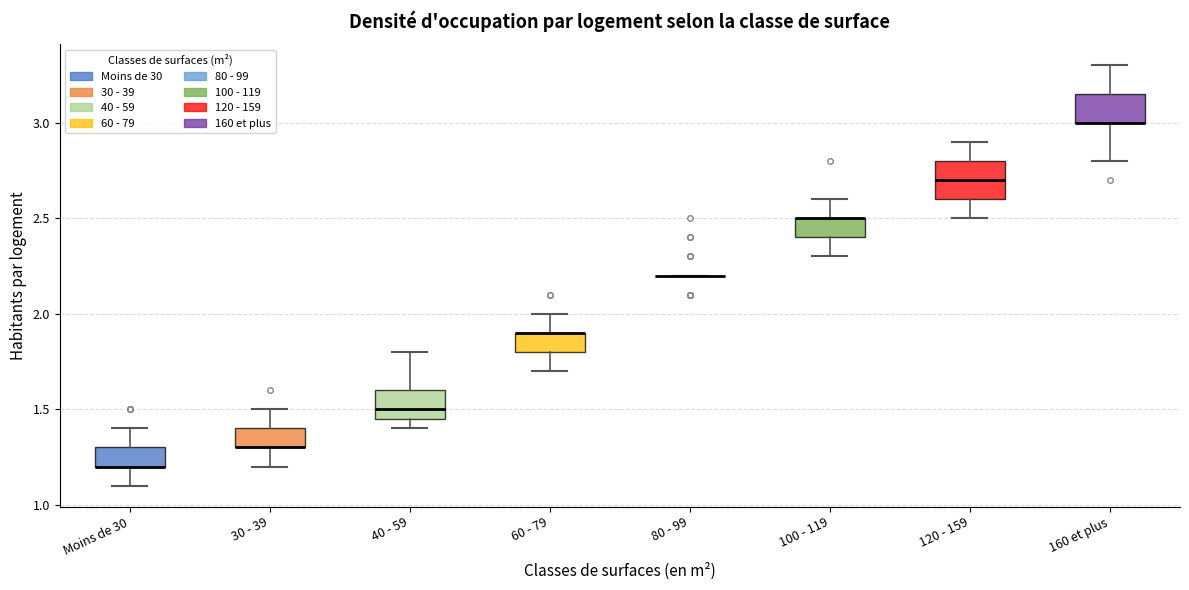

Where does the upper whisker of the box for 60 - 79 end on the y-axis? The values are not printed on the chart, so give them approximately, as read against the axis.

2.00